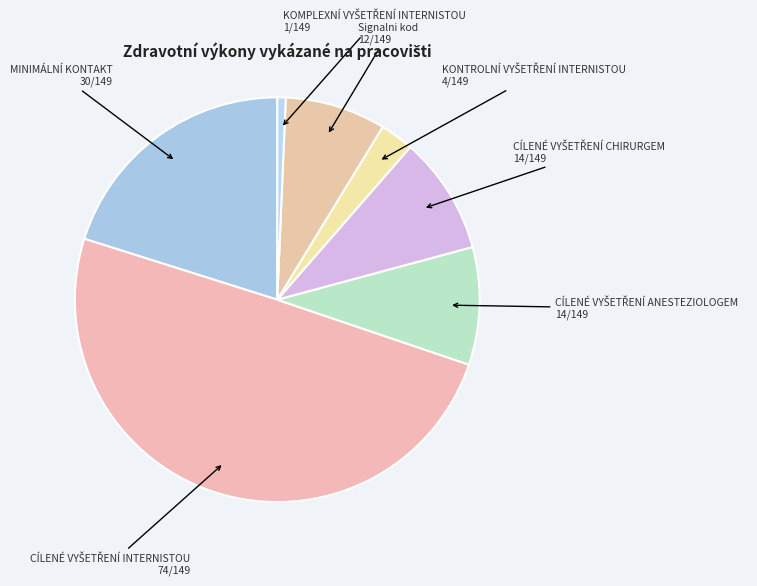

The Signalni kod slice represents 8% of the pie. True or false?

True